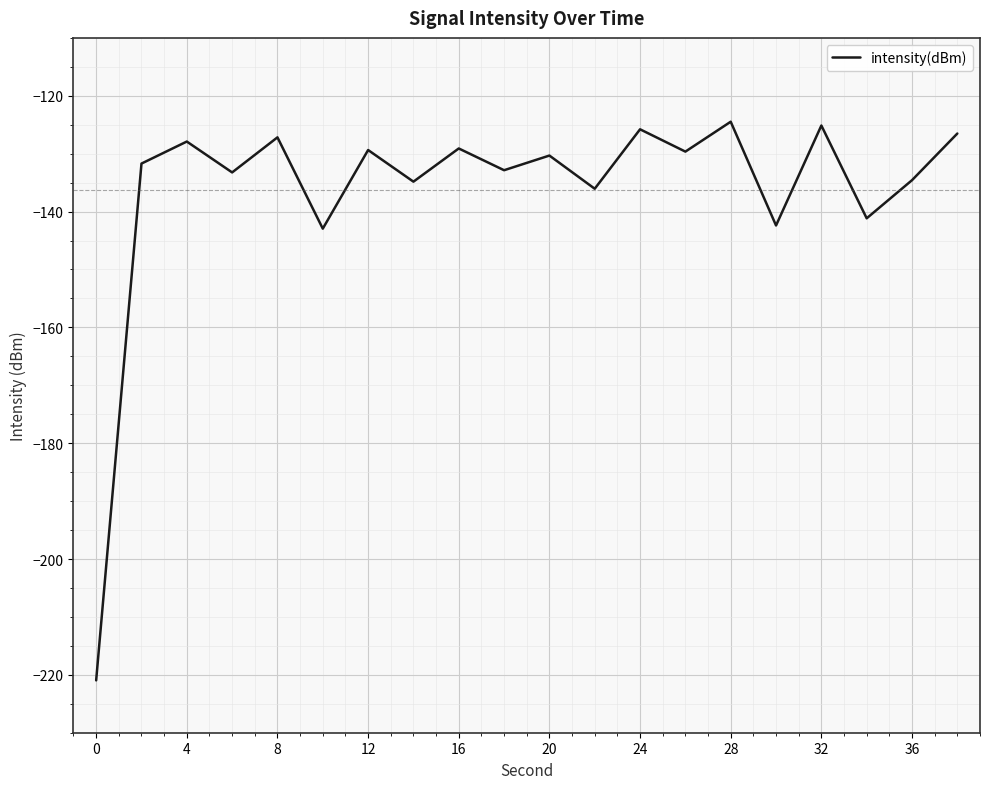

What is the difference between the maximum and minimum values?

96.5